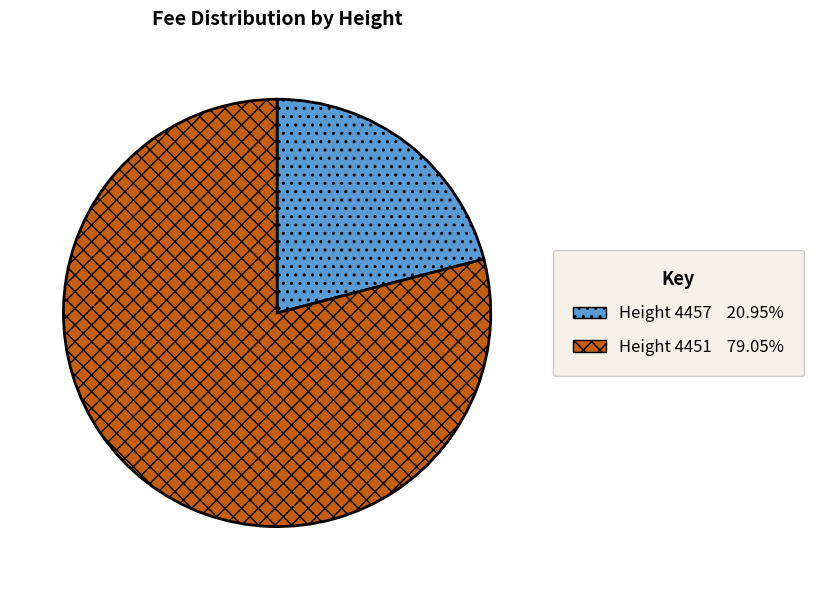

How many slices are in this pie chart?

2